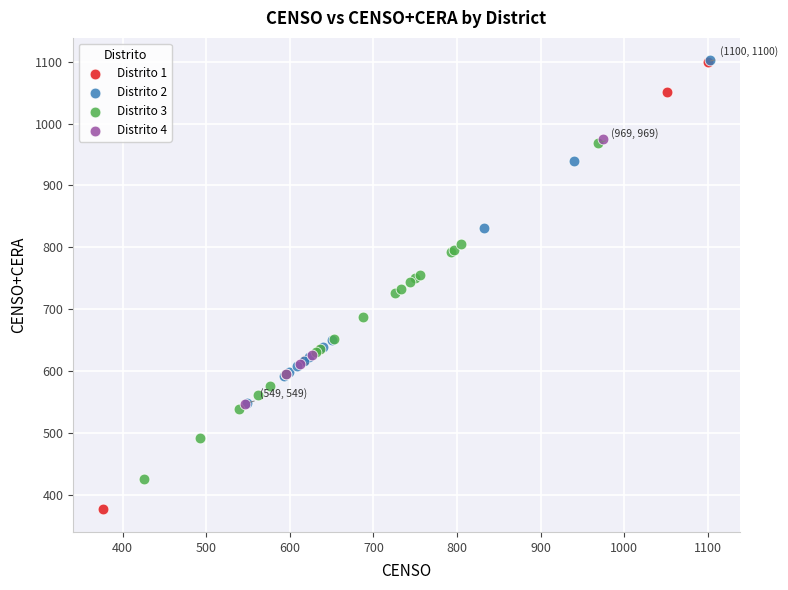

What are all the series names shown in the legend?

Distrito 1, Distrito 2, Distrito 3, Distrito 4